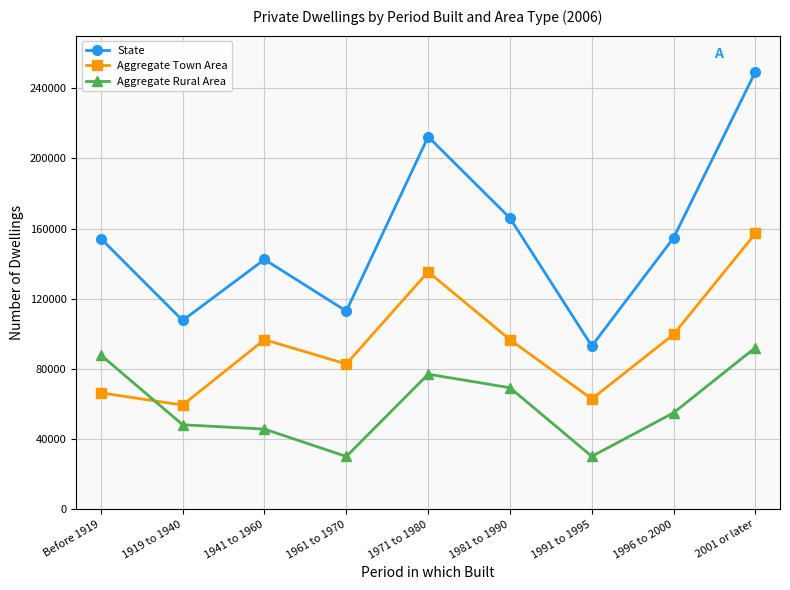

What is the difference between the highest and lowest values at 1971 to 1980?

135365